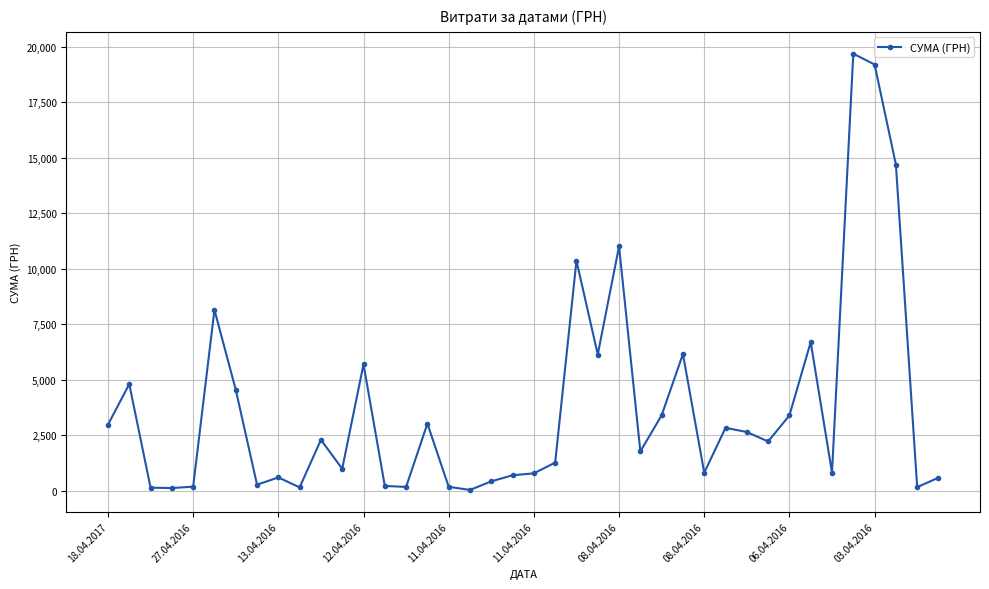

What is the maximum value shown in the chart?

19690.0